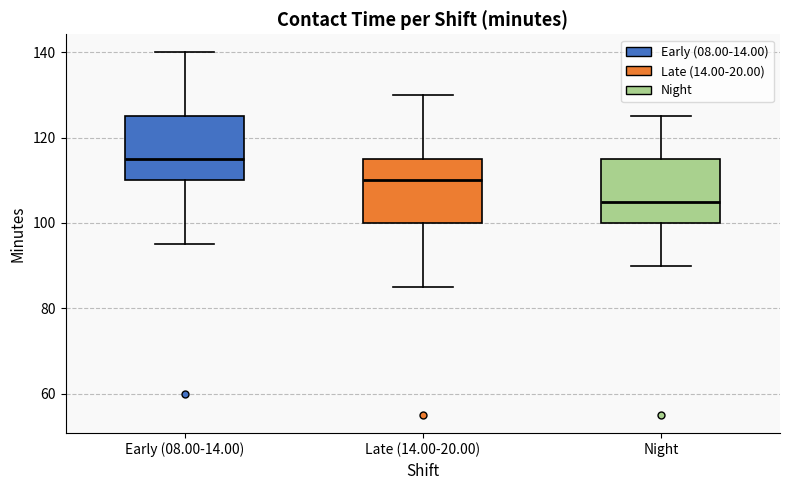

Reading left to right, transcribe this box plot: for each box, give where its median line is, the range the box spans, and where its two whiskers end, as read against the y-axis. The values are not printed on the chart, so give them approximately, as read against the axis.

Early (08.00-14.00): median 116, box 110 to 126, whiskers 96 to 140
Late (14.00-20.00): median 110, box 100 to 116, whiskers 86 to 130
Night: median 106, box 100 to 116, whiskers 90 to 126